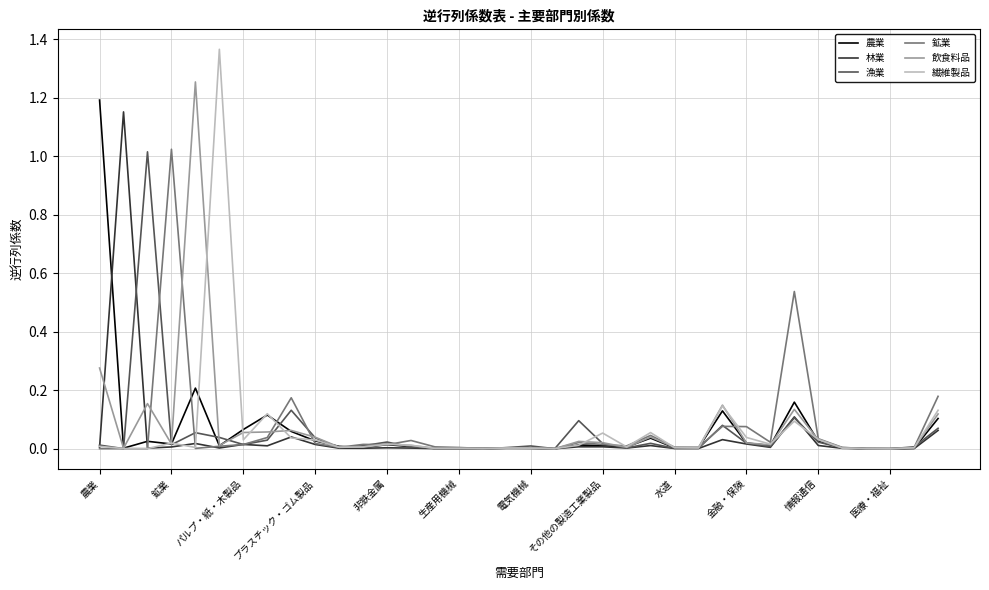

Which series ends up on top after the final intersection of 農業 and 繊維製品?

繊維製品